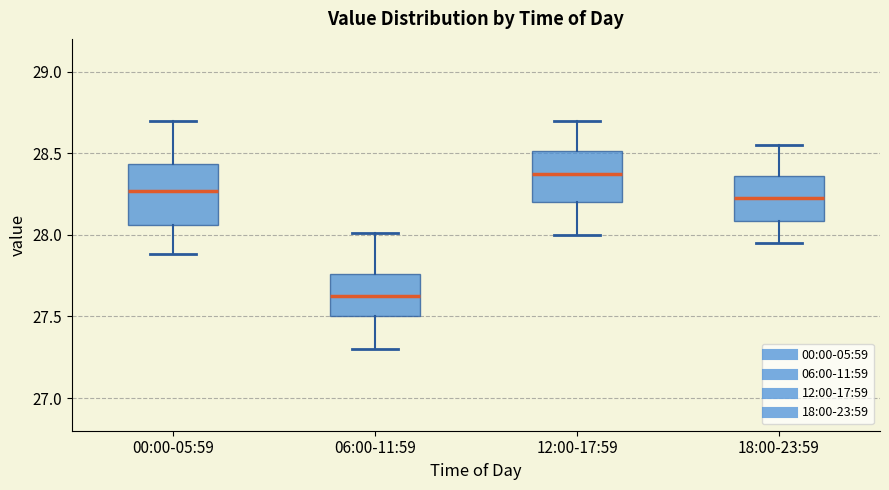

Reading left to right, transcribe this box plot: for each box, give where its median line is, the range the box spans, and where its two whiskers end, as read against the y-axis. The values are not printed on the chart, so give them approximately, as read against the axis.

00:00-05:59: median 28.25, box 28.05 to 28.45, whiskers 27.90 to 28.70
06:00-11:59: median 27.65, box 27.50 to 27.75, whiskers 27.30 to 28.00
12:00-17:59: median 28.40, box 28.20 to 28.50, whiskers 28.00 to 28.70
18:00-23:59: median 28.25, box 28.10 to 28.35, whiskers 27.95 to 28.55